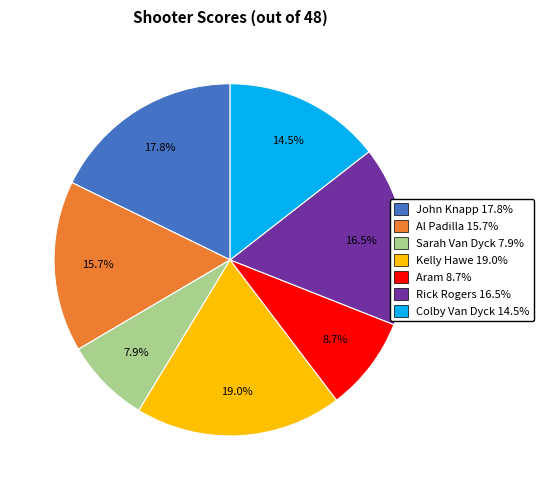

What percentage is the John Knapp slice, to the nearest percent?

18%